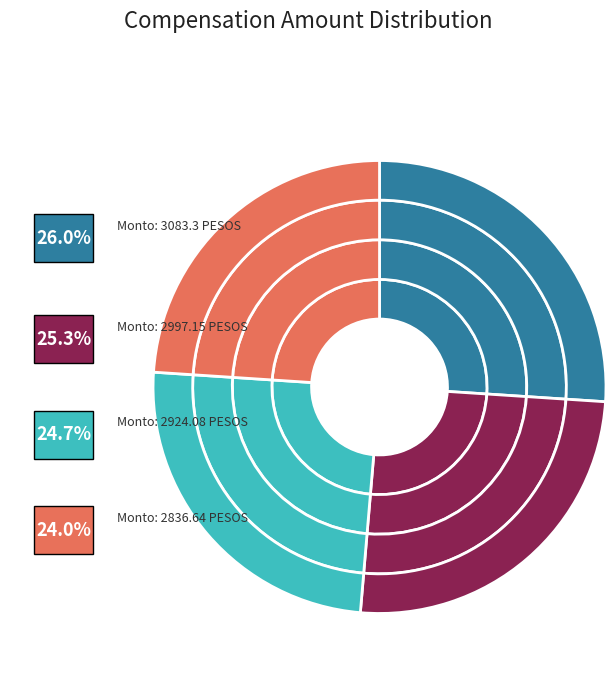

Is it true that 3083.3 is 26% of the pie?

True